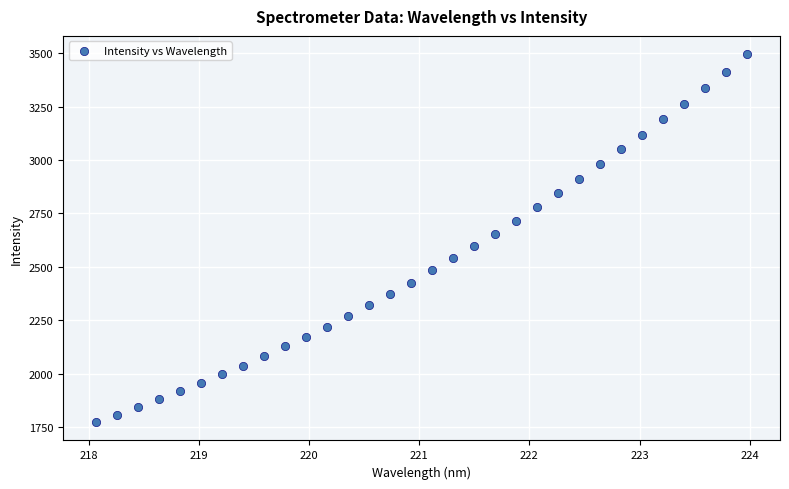

What is the range of X values (max minus min)?

5.9